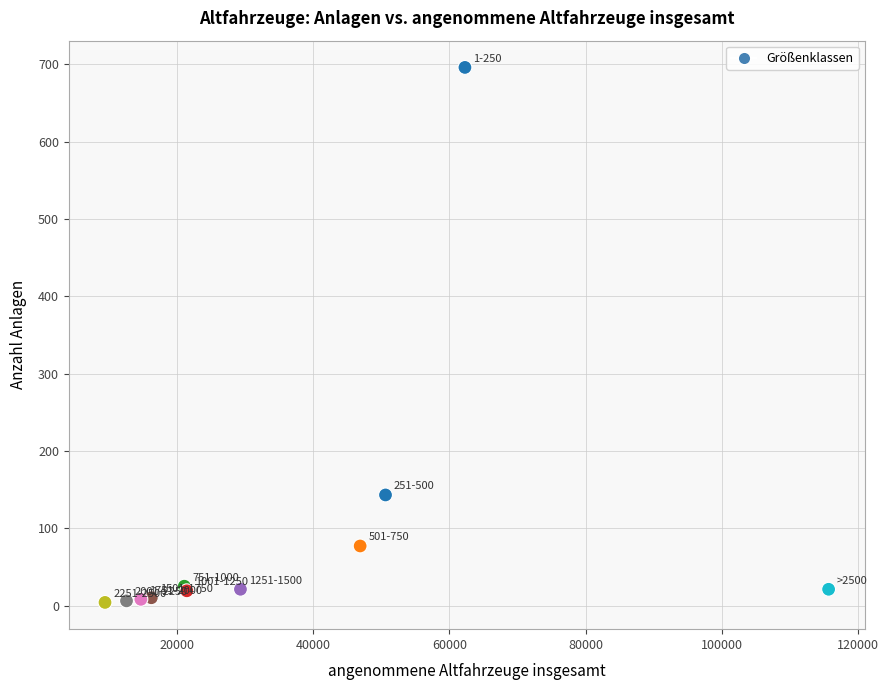

What Y value in the scatter plot is closest to 350?

143